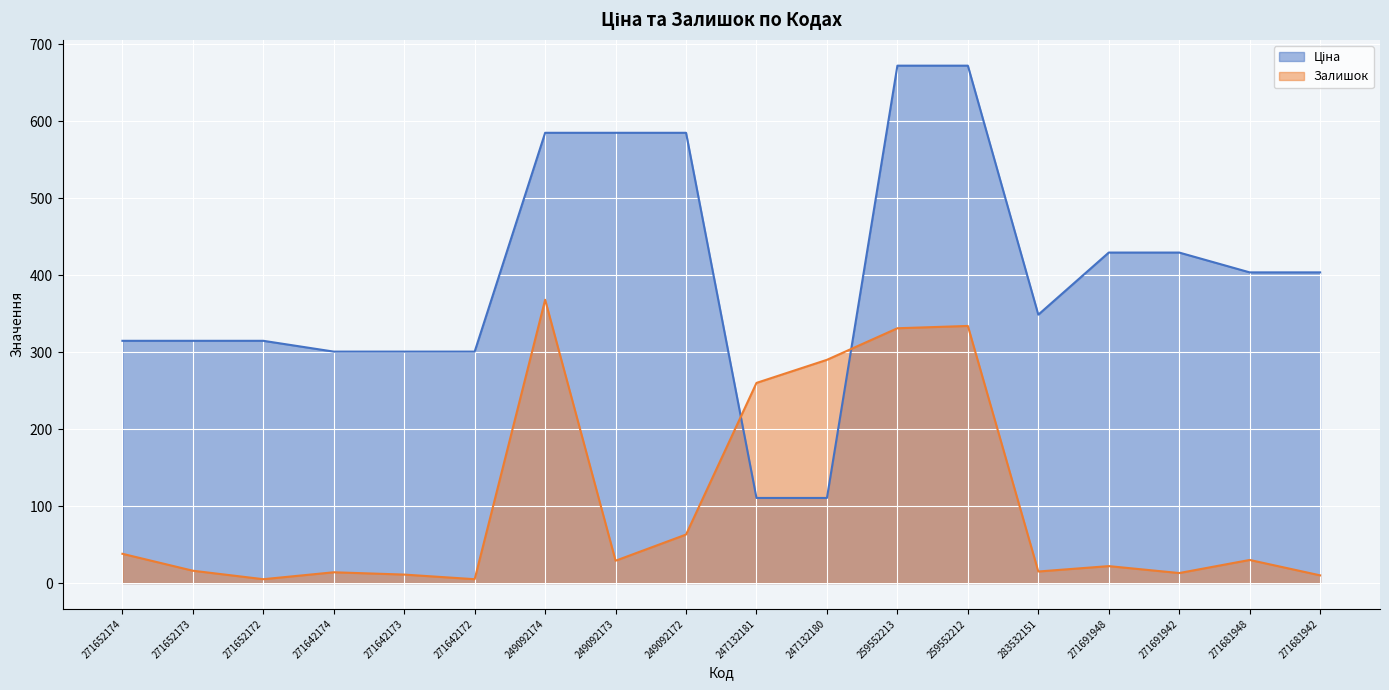

At which category does Залишок reach its first local peak?

271642174